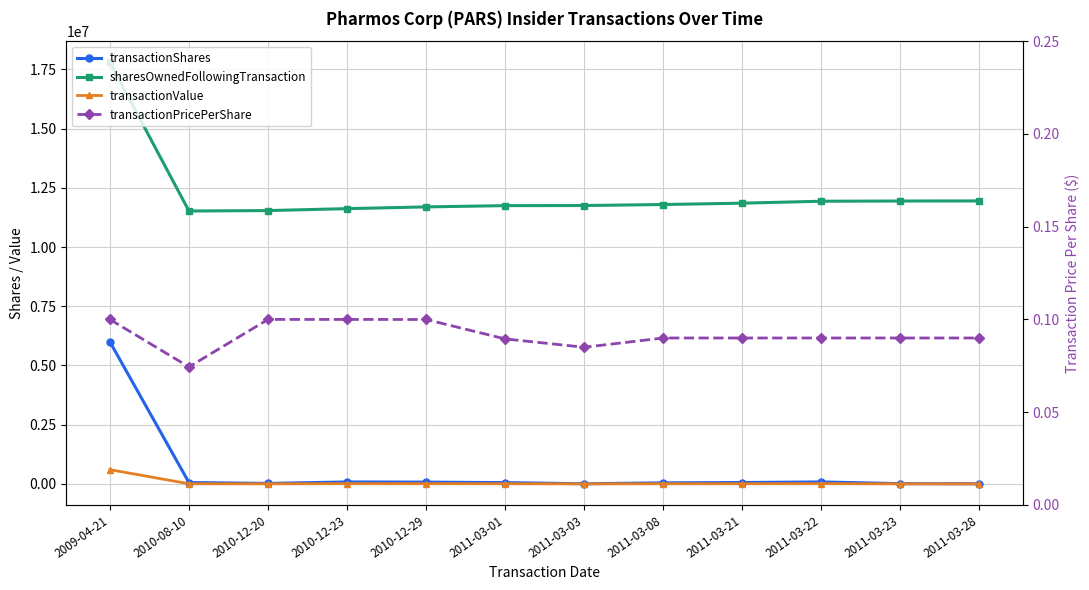

What position from the left is 2010-12-29?

5